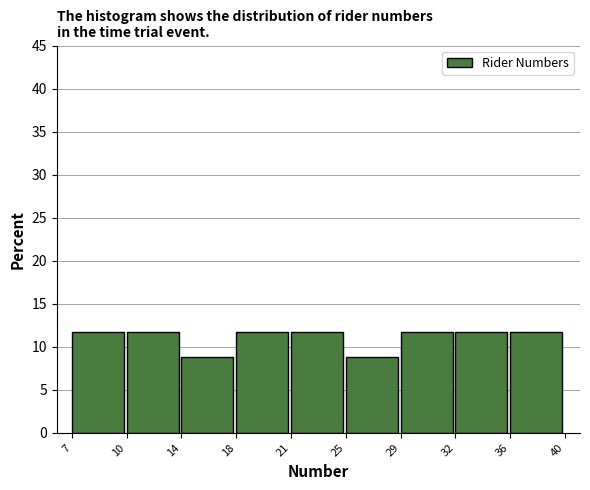

Reading left to right, transcribe all the data shown in this chart.

11.8	11.8	8.8	11.8	11.8	8.8	11.8	11.8	11.8